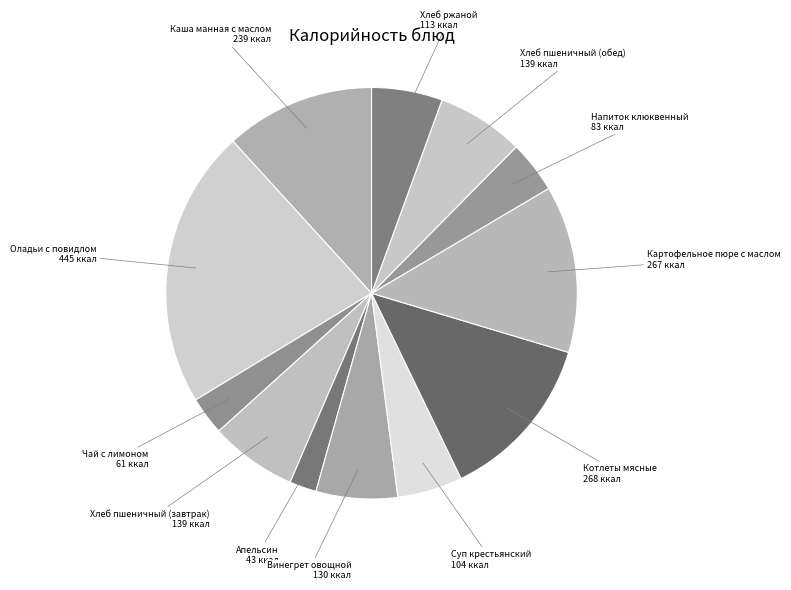

What is the ratio of the value at Хлеб пшеничный (завтрак) to the value at Апельсин?

3.2